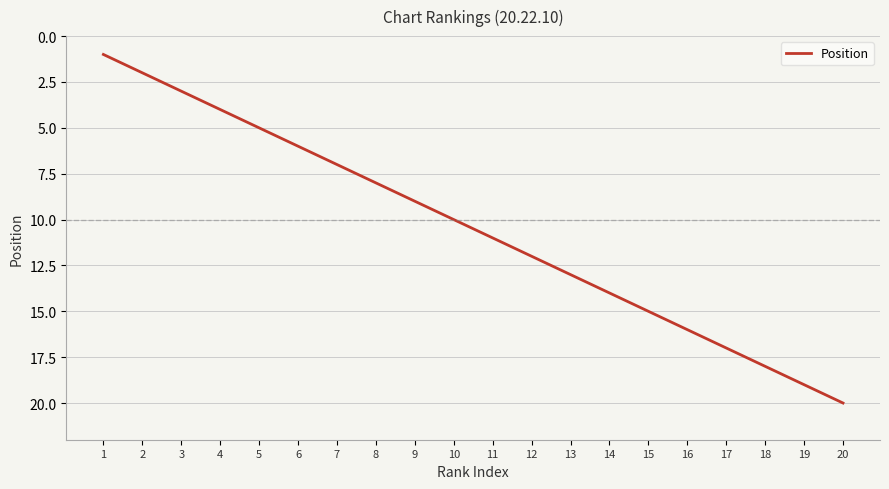

What is the maximum value shown in the chart?

20